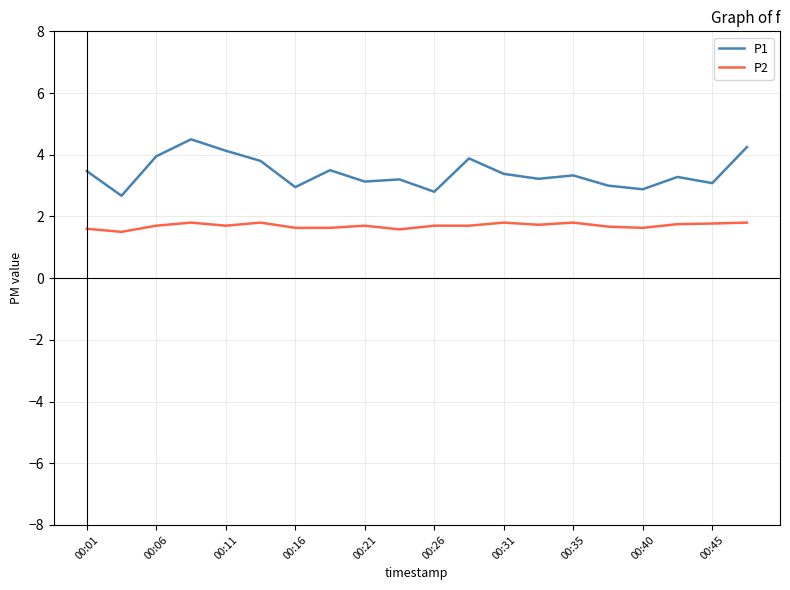

What is the highest value of the P1 series?

4.5